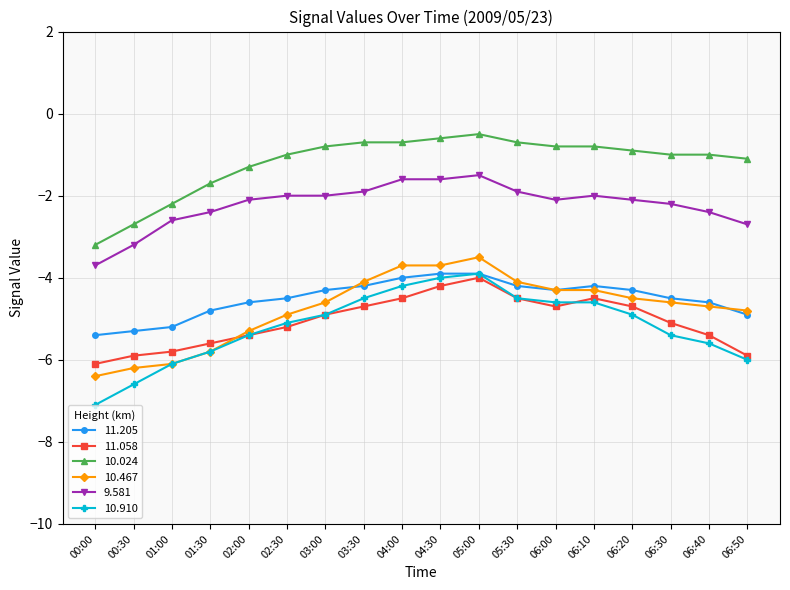

True or false: 10.024 has more than 0 points higher than both neighbors.

True